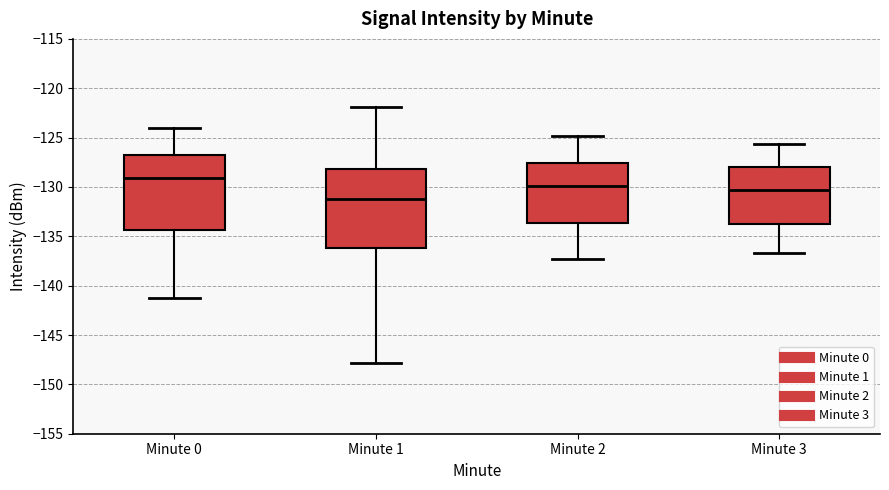

Where does the upper whisker of the box for Minute 3 end on the y-axis? The values are not printed on the chart, so give them approximately, as read against the axis.

-125.5